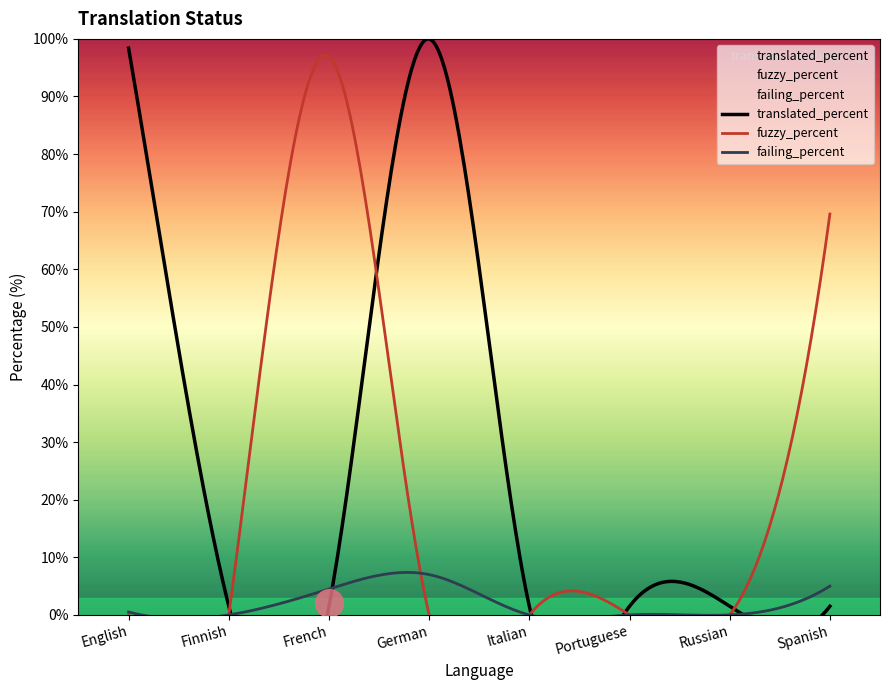

Which series has the largest Y range (max minus min)?

translated_percent